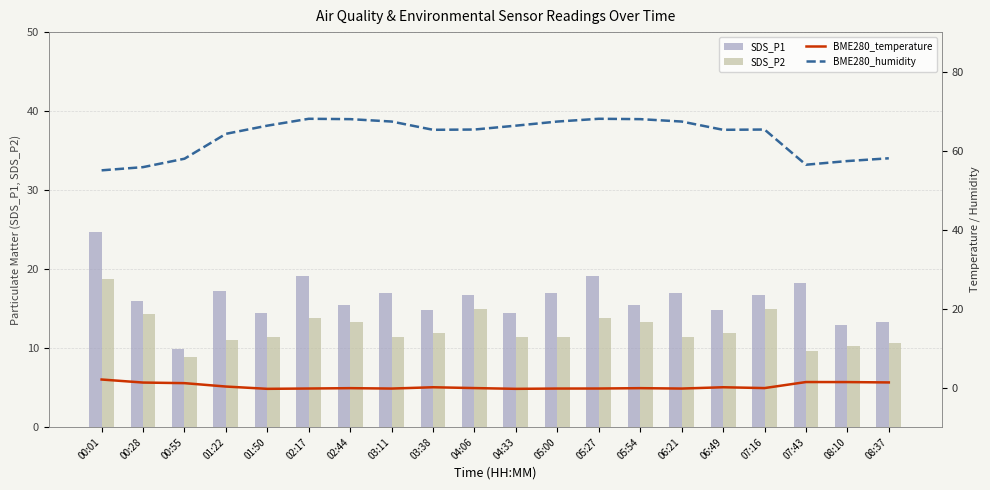

Which series has the largest range (max minus min)?

SDS_P1